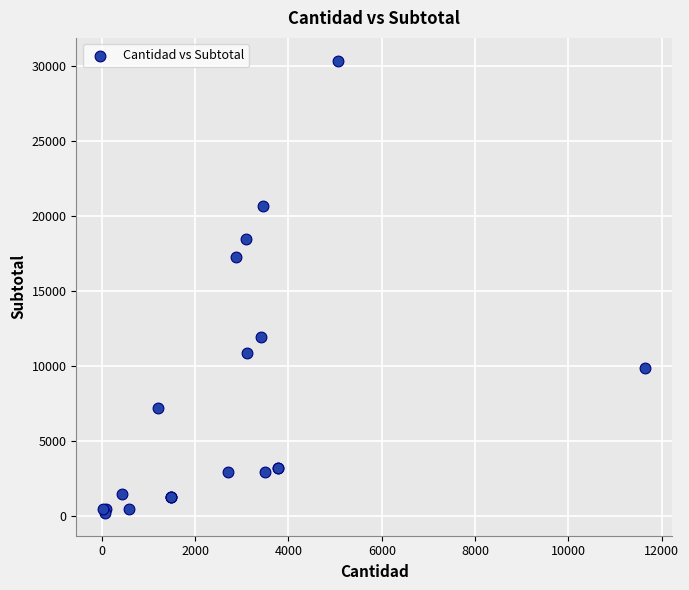

What Y value in the scatter plot is closest to 15285?

17268.0